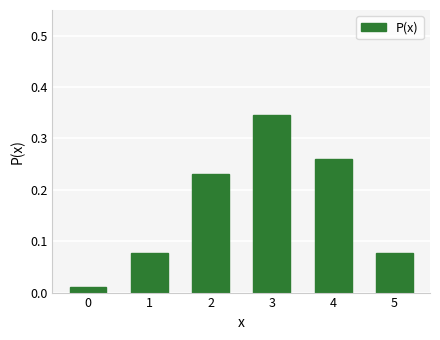

Is it true that the value at 3 is 0.6?

False